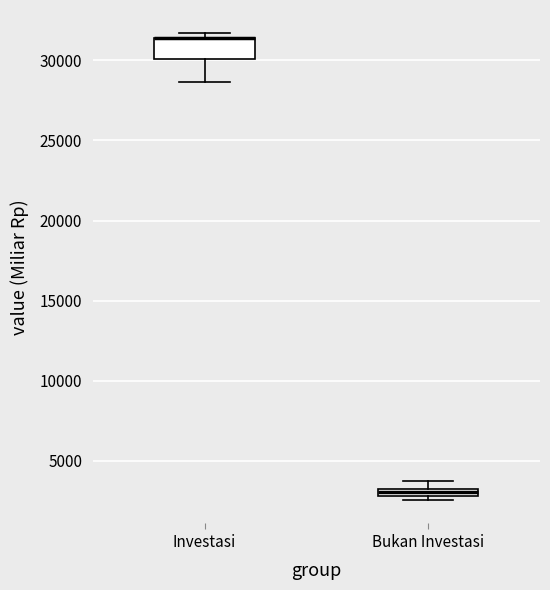

Comparing the boxes themselves (not the whiskers), which one is the tallest?

Investasi